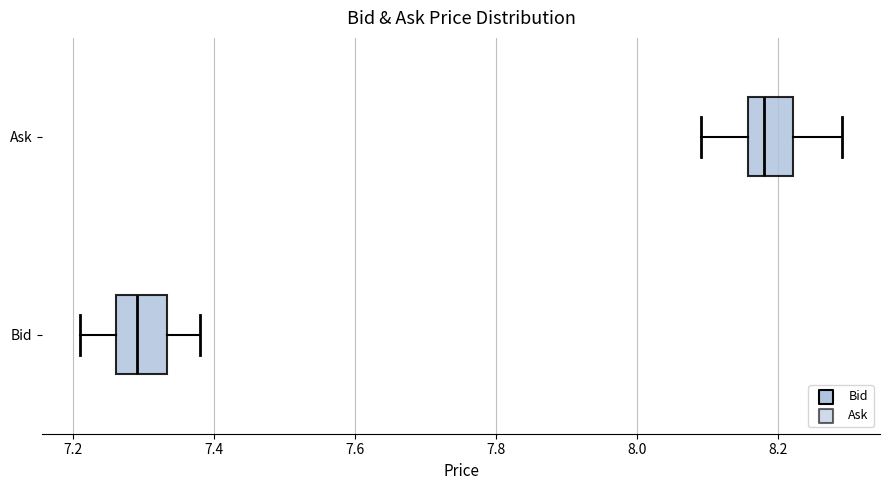

Which box has the furthest to the left median line?

Bid